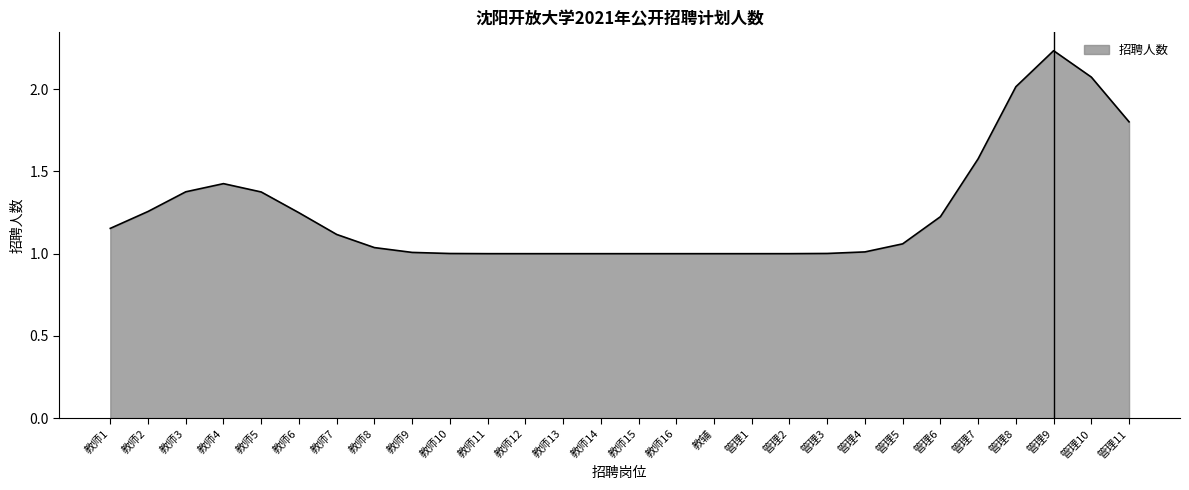

True or false: the data shows 1.0 at 教师9.

True